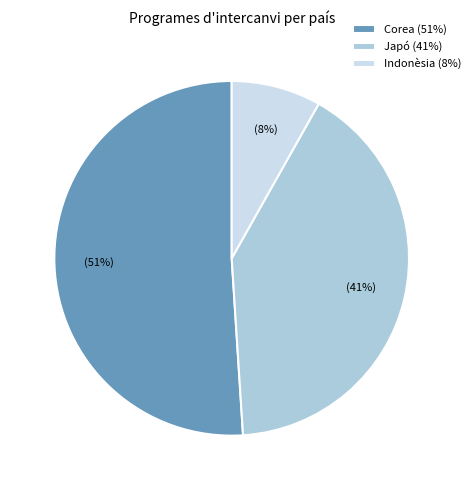

How many segments does this pie chart have?

3